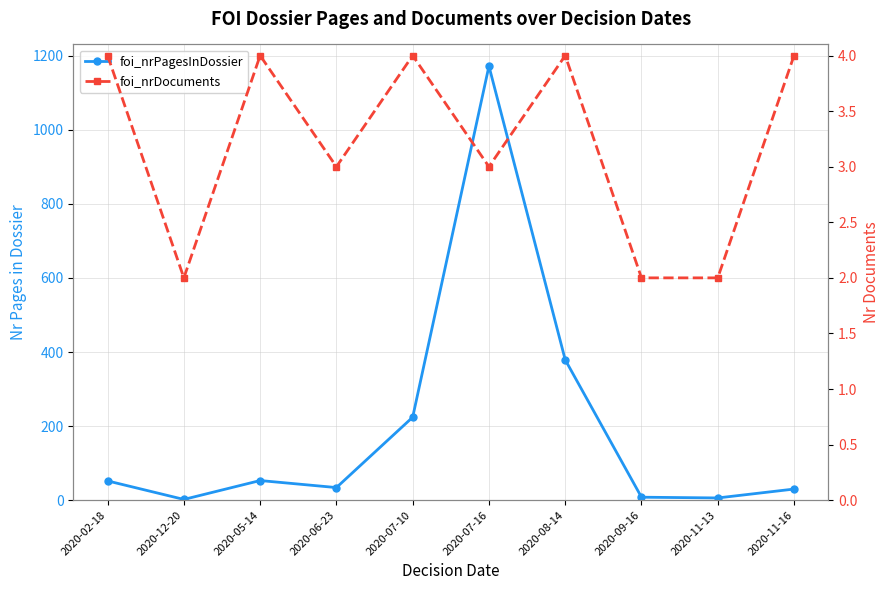

What is the sum of all foi_nrPagesInDossier values?

1960